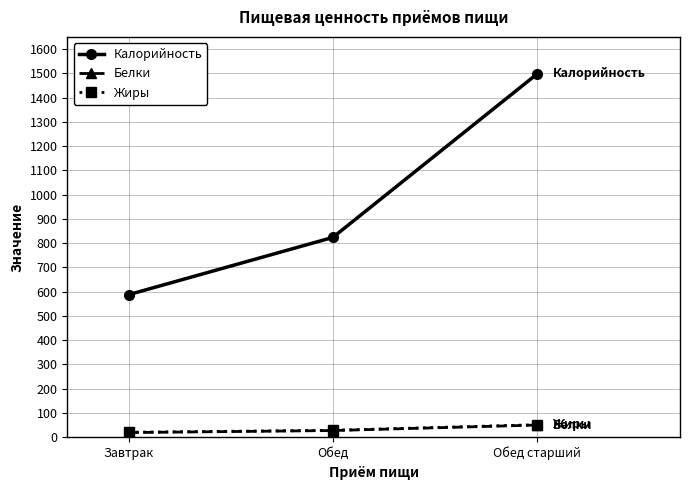

Read the Калорийность value at Завтрак.

587.0